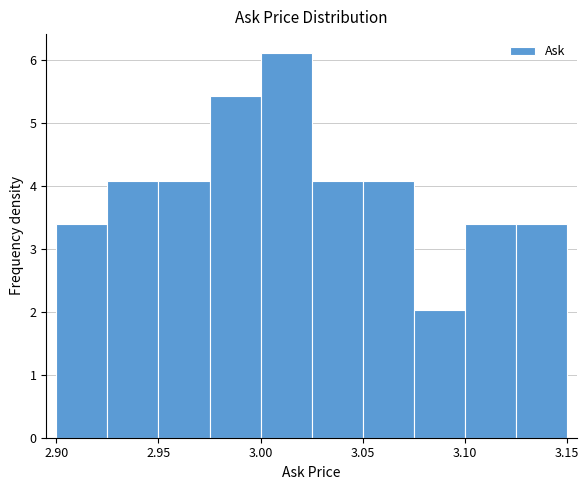

What is the height of the bar covering 3.025 to 3.050 on the x-axis? The values are not printed on the chart, so give them approximately, as read against the axis.

4.1